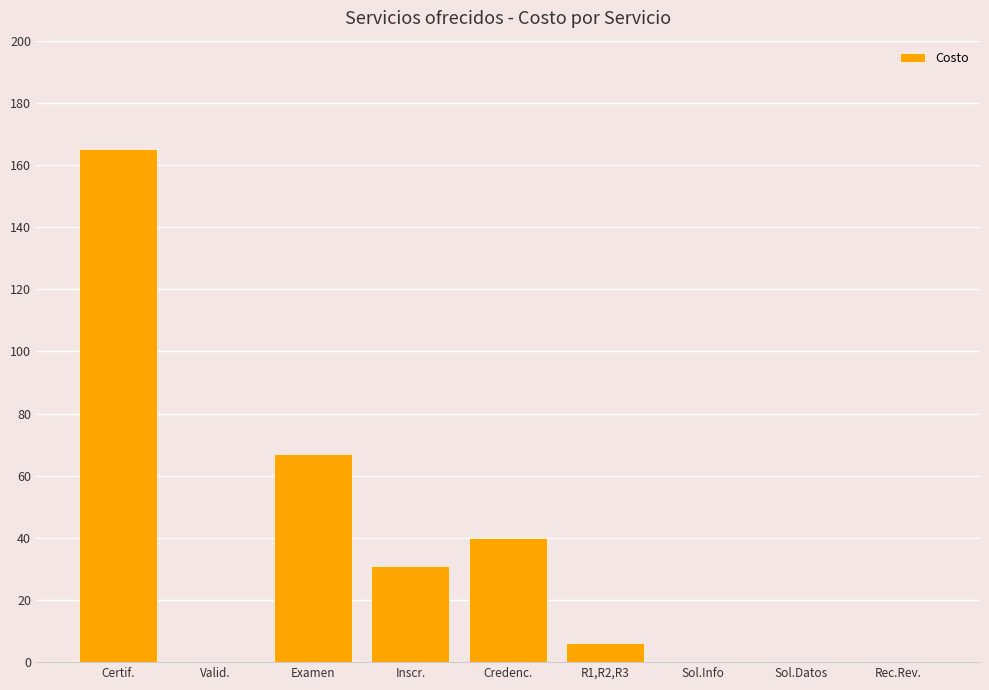

Which category has the highest value across all series?

Certif.